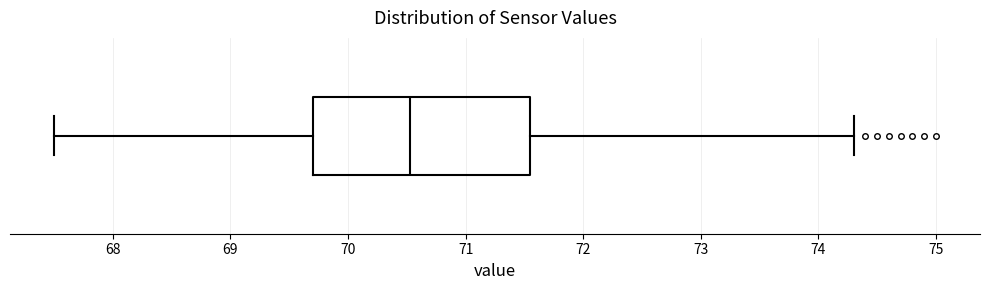

Where does the median line of the box sit on the x-axis? The values are not printed on the chart, so give them approximately, as read against the axis.

70.5